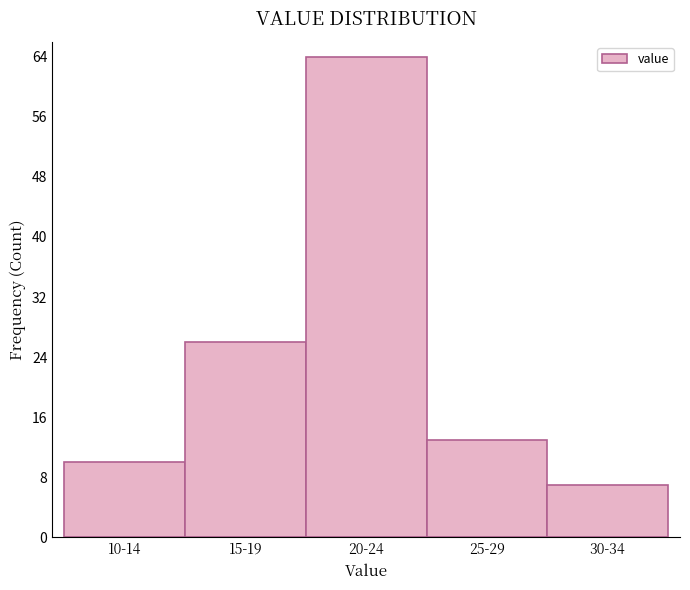

Reading right to left, transcribe all the data shown in this chart.

7	13	64	26	10